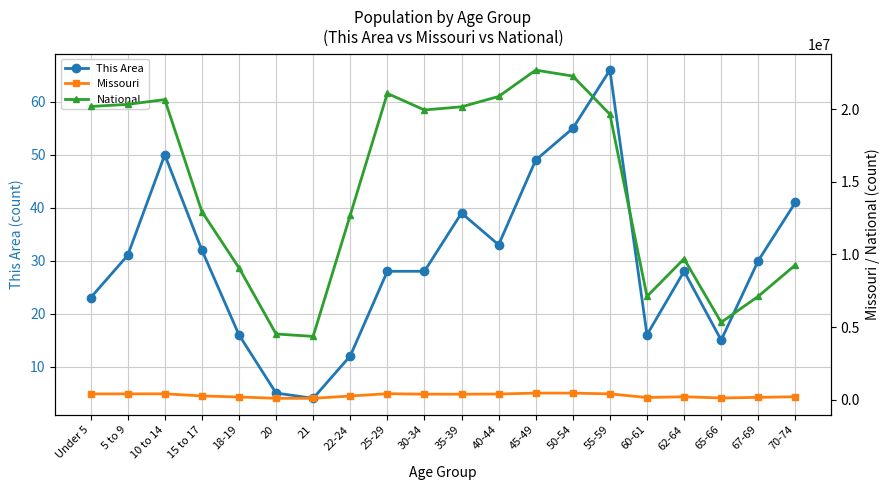

Which series has the largest range (max minus min)?

National